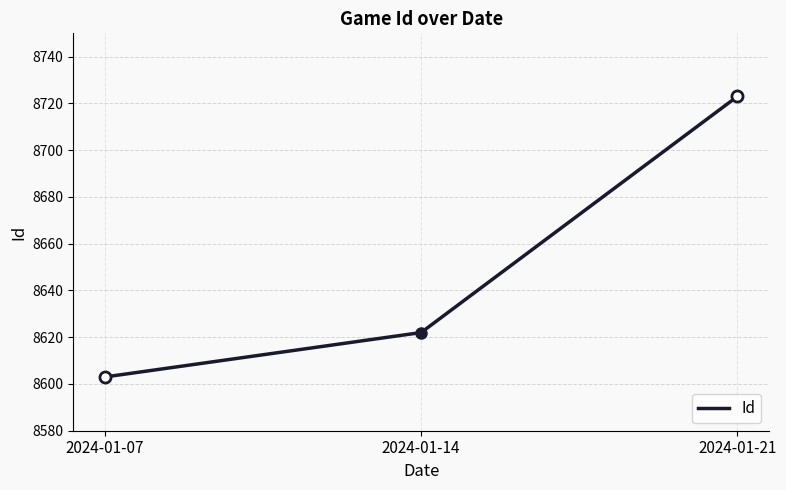

What is the difference between the maximum and minimum values?

120